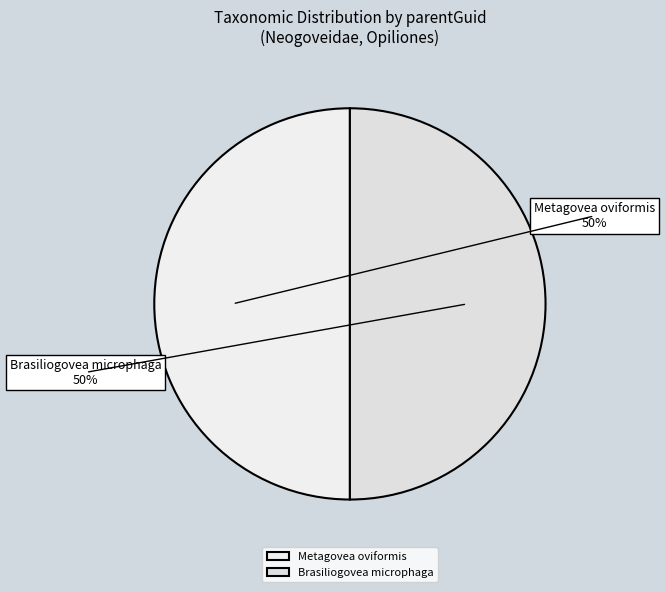

To the nearest percent, what percentage of the pie is Metagovea oviformis?

50%